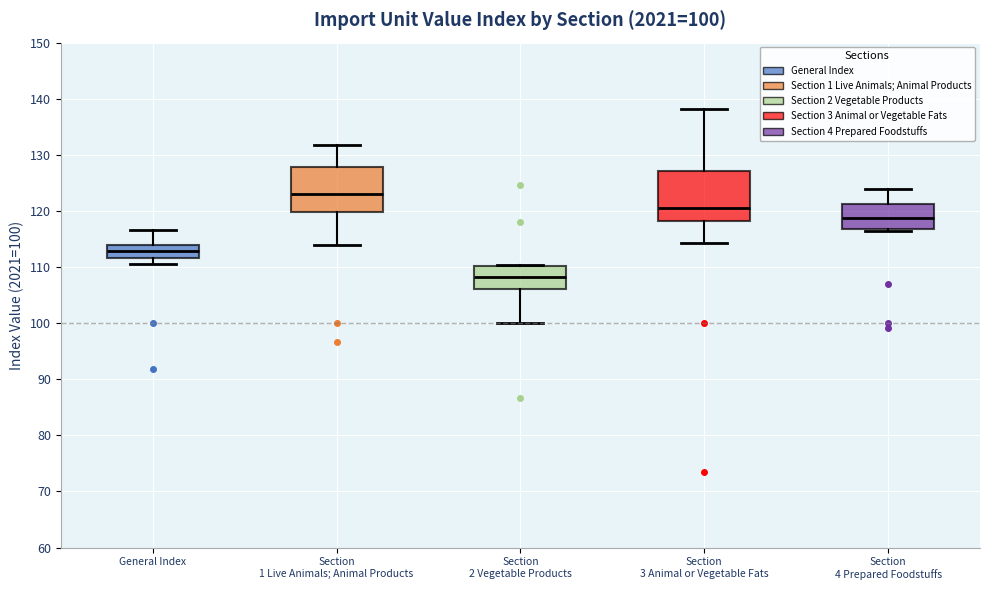

Which box has the highest median line?

Section 1 Live Animals; Animal Products